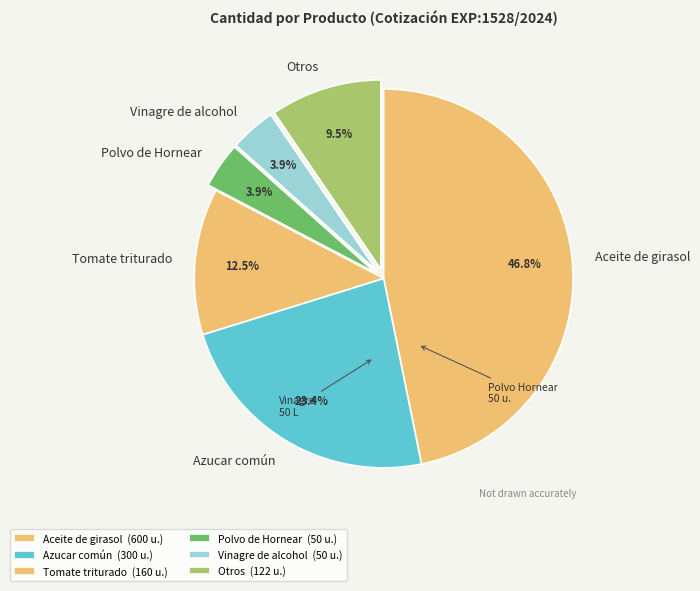

Which category has the biggest portion of the pie?

Aceite de girasol